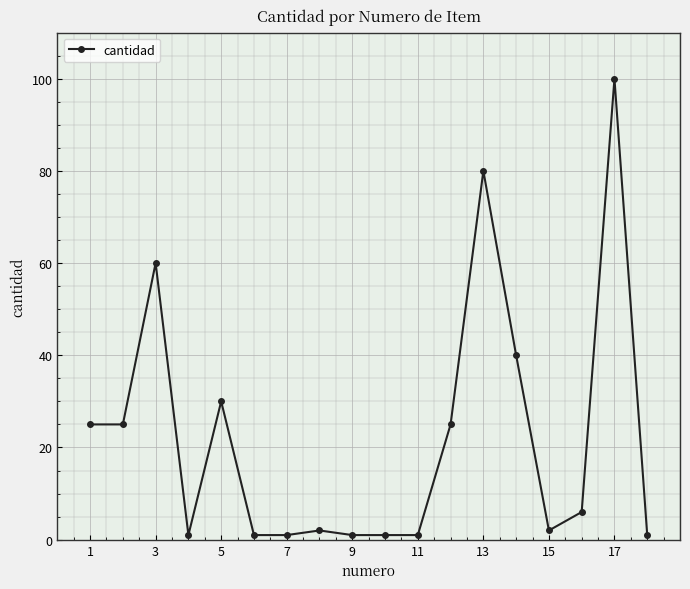

Reading left to right, list all the values displayed in this chart.

25	25	60	1	30	1	1	2	1	1	1	25	80	40	2	6	100	1